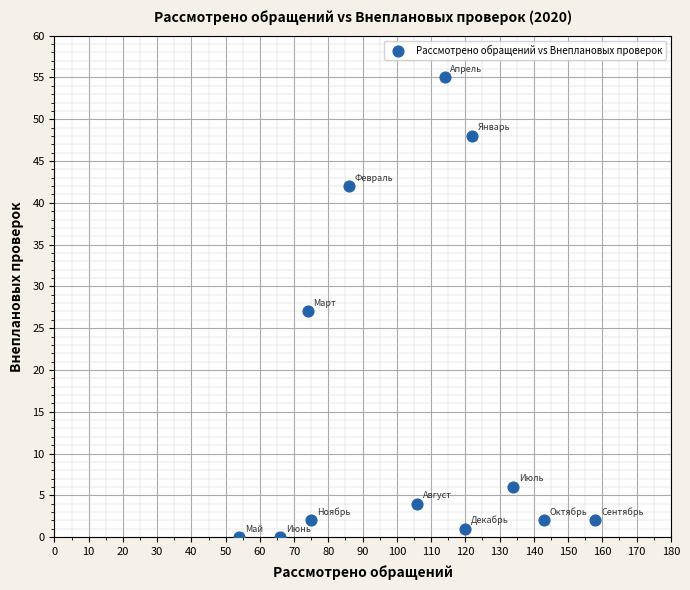

What is the average X value?

104